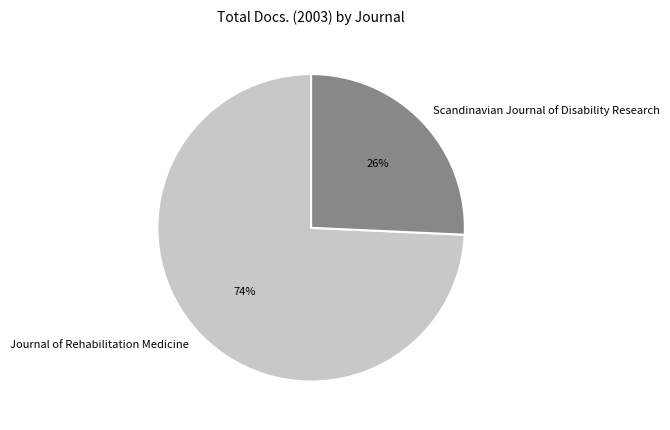

Do Journal of Rehabilitation Medicine and Scandinavian Journal of Disability Research together represent more than half of the pie?

Yes